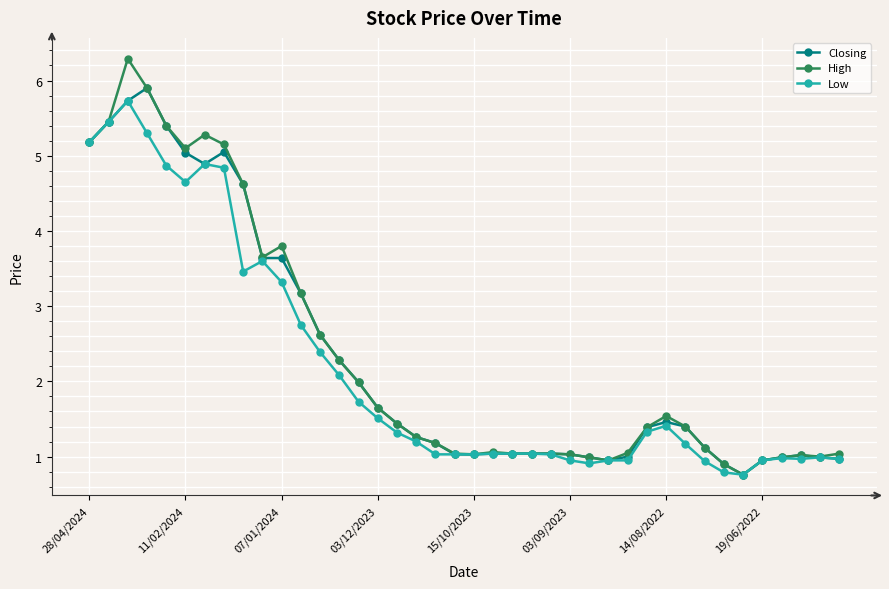

At how many categories does at least one series exceed 4?

9